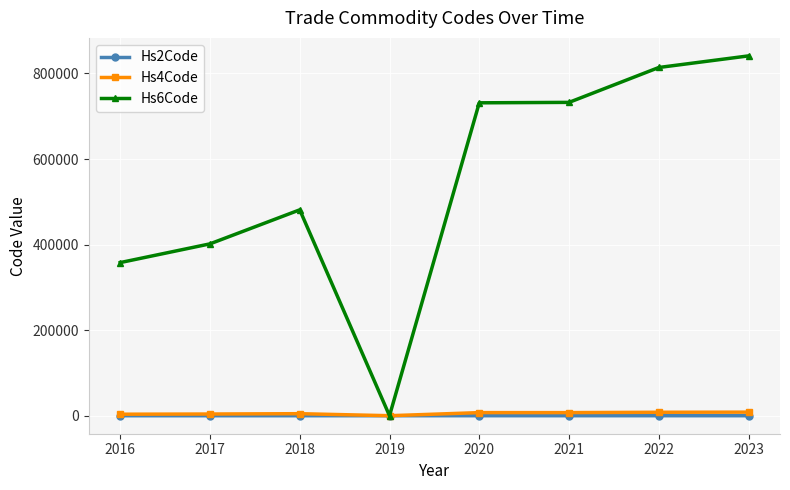

Which series has the widest spread of values?

Hs6Code